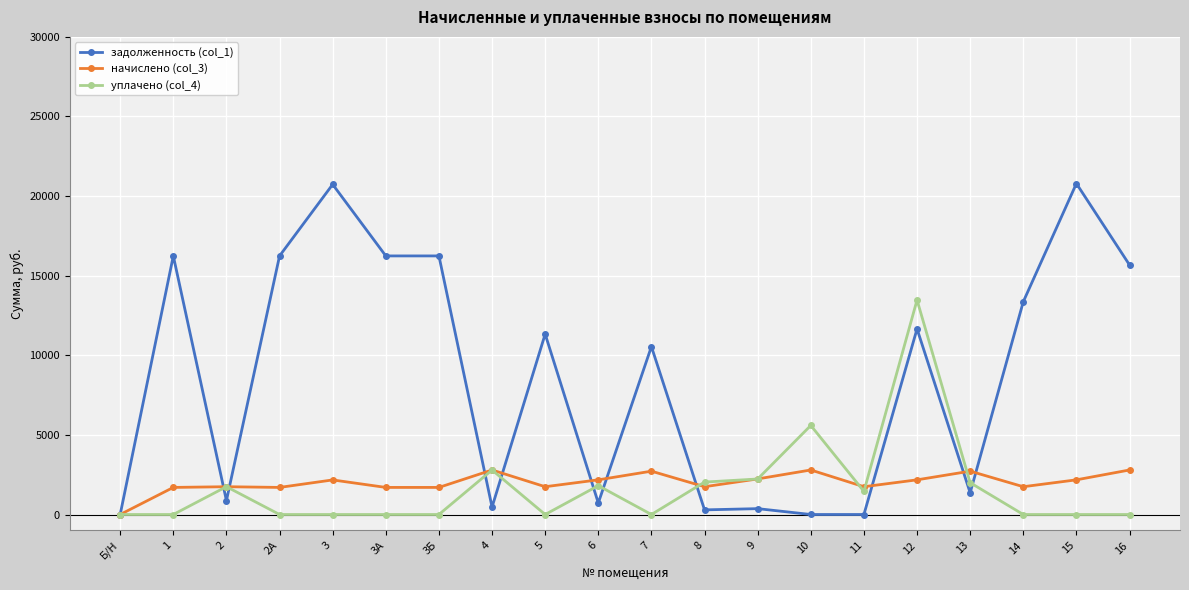

Which series has the widest spread of values?

задолженность (col_1)